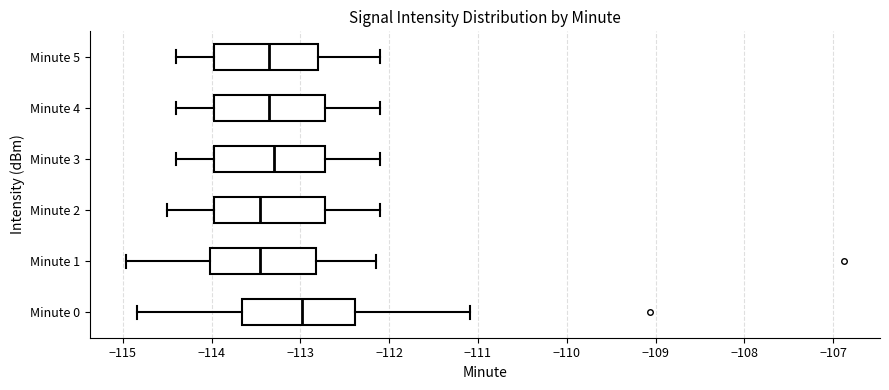

Reading bottom to top, read every box against the x-axis: the position of its median line, the range the box covers, and the ends of its whiskers. The values are not printed on the chart, so give them approximately, as read against the axis.

Minute 0: median -113.0, box -113.7 to -112.4, whiskers -114.8 to -111.1
Minute 1: median -113.4, box -114.0 to -112.8, whiskers -115.0 to -112.1
Minute 2: median -113.4, box -114.0 to -112.7, whiskers -114.5 to -112.1
Minute 3: median -113.3, box -114.0 to -112.7, whiskers -114.4 to -112.1
Minute 4: median -113.3, box -114.0 to -112.7, whiskers -114.4 to -112.1
Minute 5: median -113.3, box -114.0 to -112.8, whiskers -114.4 to -112.1